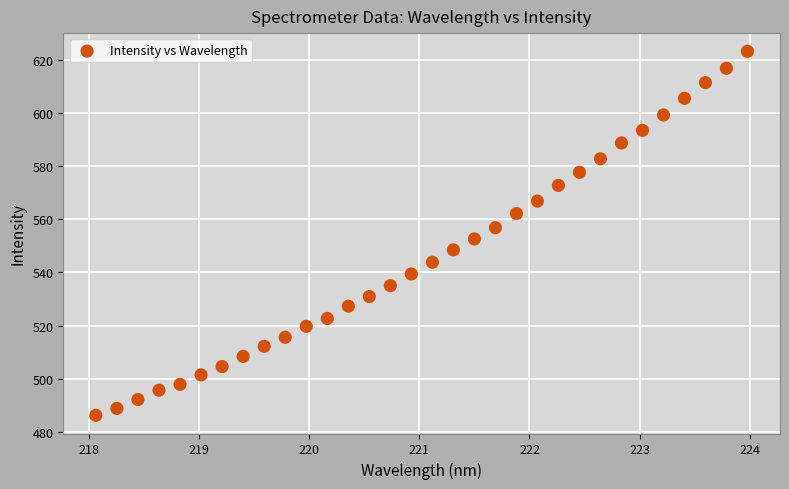

What is the range of Y values (max minus min)?

136.9